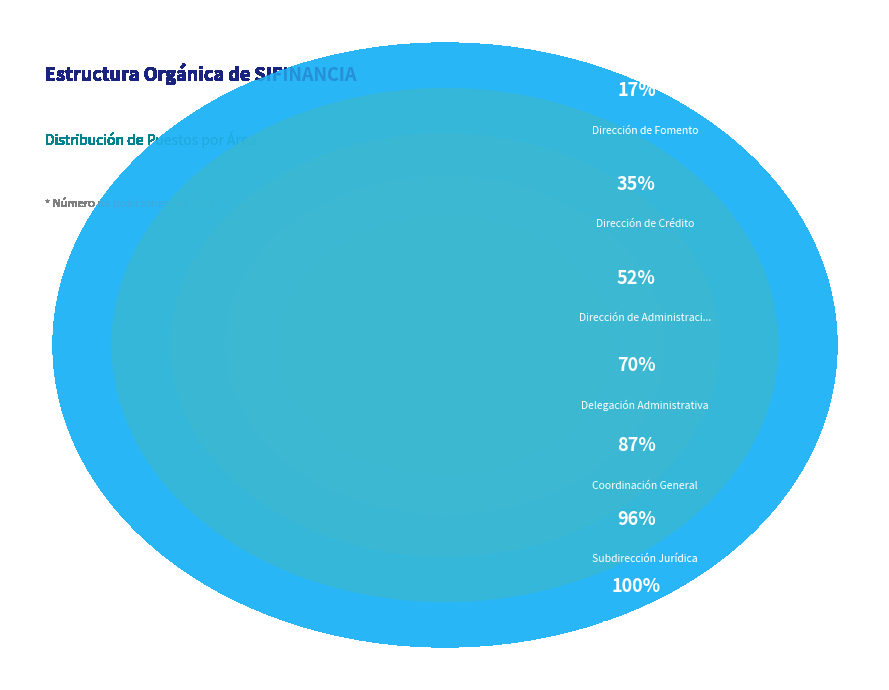

Which category has the biggest portion of the pie?

Dirección de Crédito